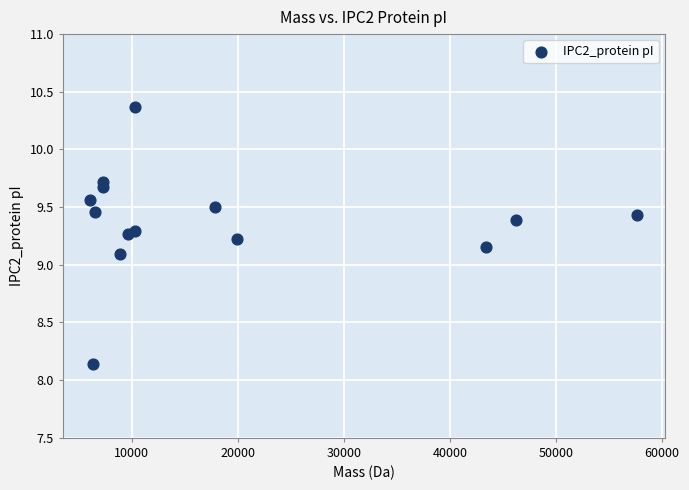

What is the range of X values (max minus min)?

51572.8